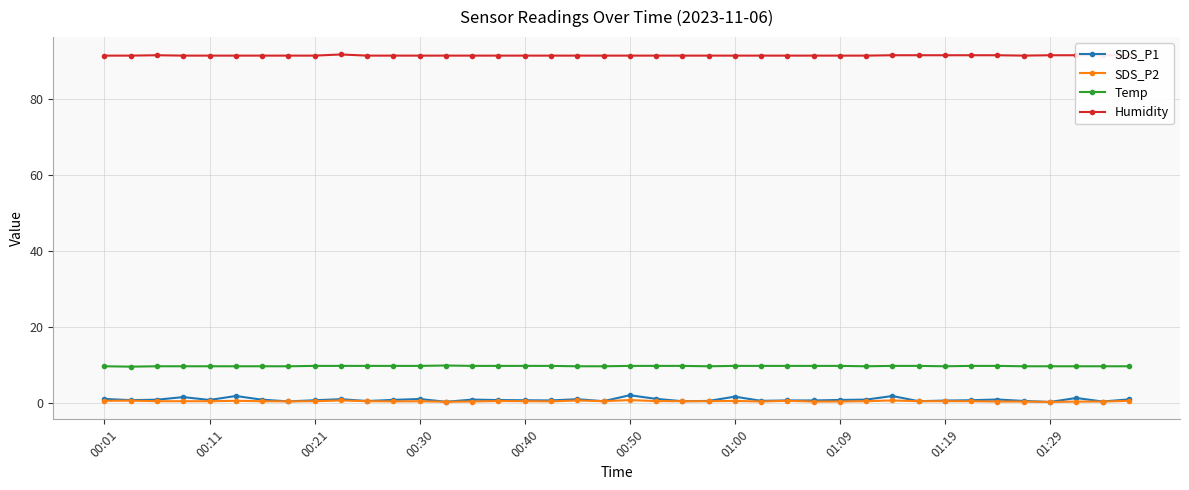

What is the value of the Temp point at the 33rd from the left?

9.6